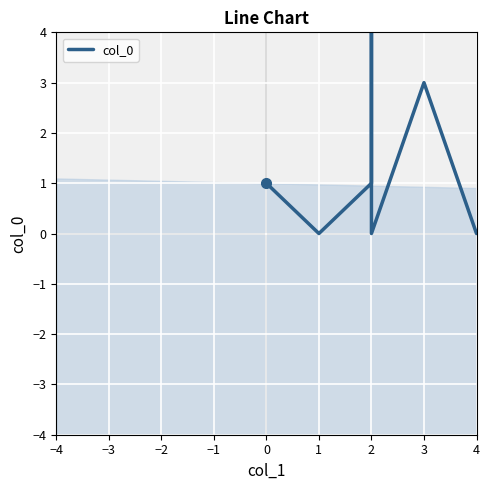

How many values exceed 1?

4